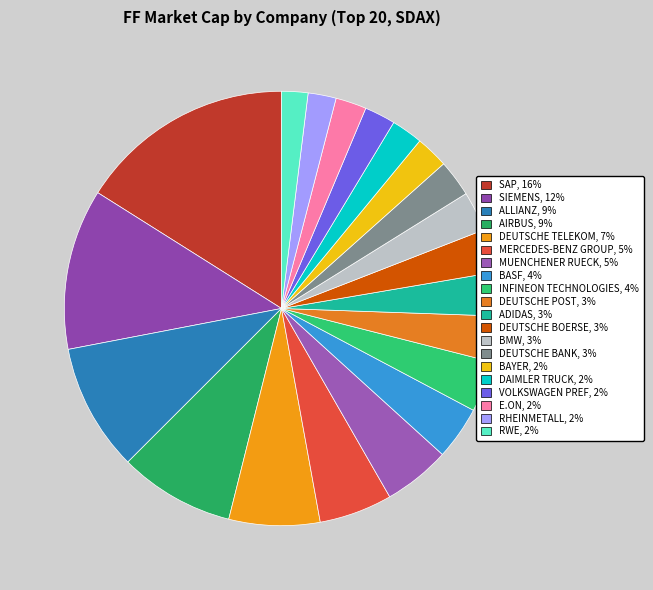

Does BASF account for over 50% of the chart?

No